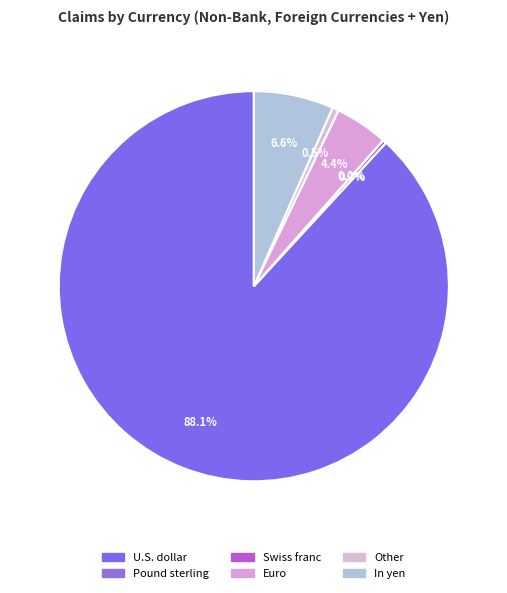

To the nearest percent, what is the average slice percentage?

17%